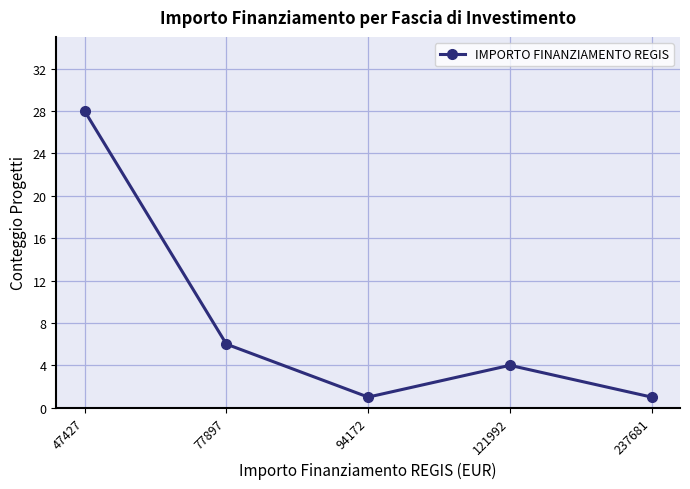

What is the value of the 4th point from the left?

4